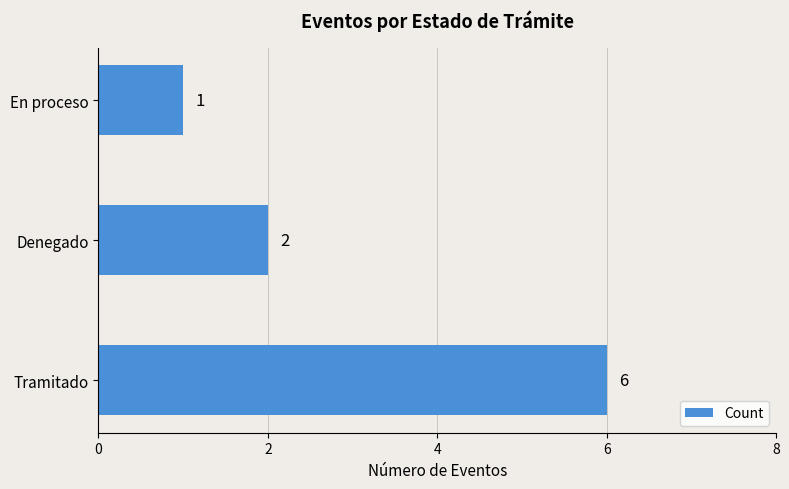

What is the maximum value shown in the chart?

6